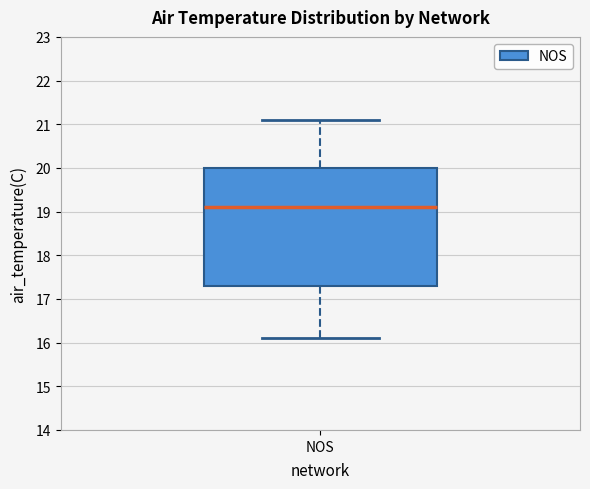

Transcribe this box plot: give where the median line is, the range the box spans, and where the two whiskers end, as read against the y-axis. The values are not printed on the chart, so give them approximately, as read against the axis.

median 19.1, box 17.3 to 20.0, whiskers 16.1 to 21.1